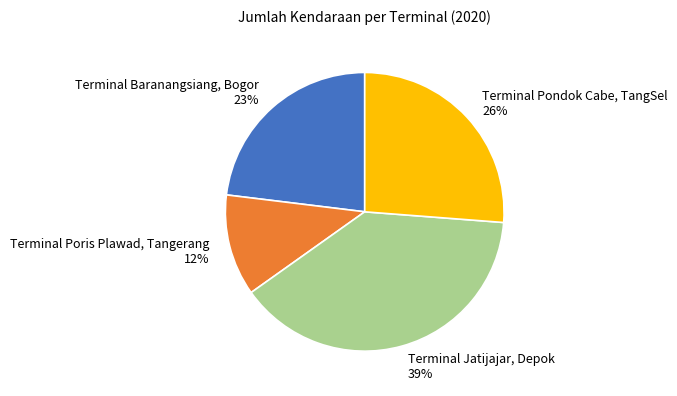

Which has a higher value, Terminal Baranangsiang, Bogor or Terminal Jatijajar, Depok?

Terminal Jatijajar, Depok